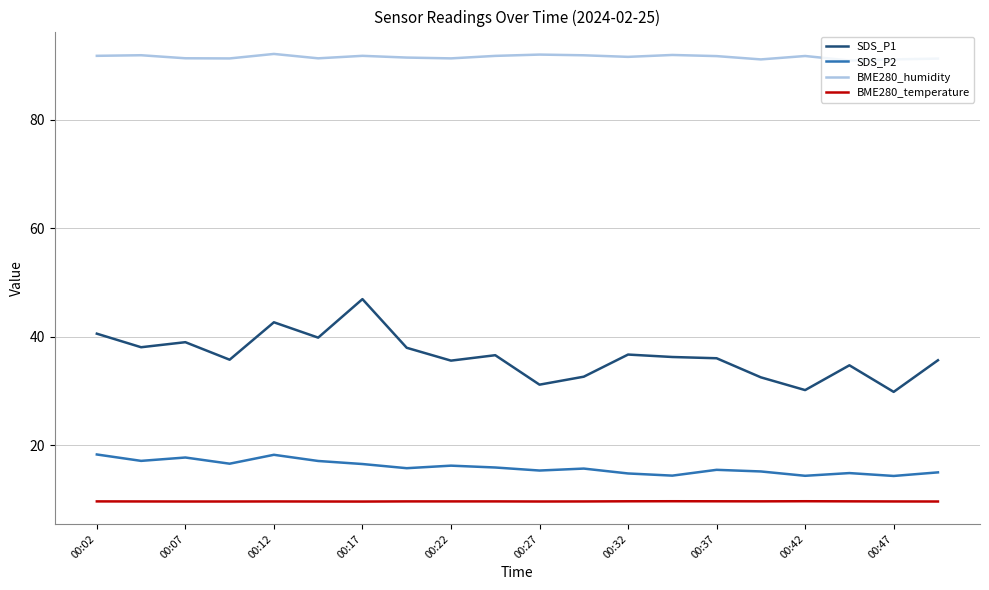

What is the highest value of the SDS_P1 series?

47.0